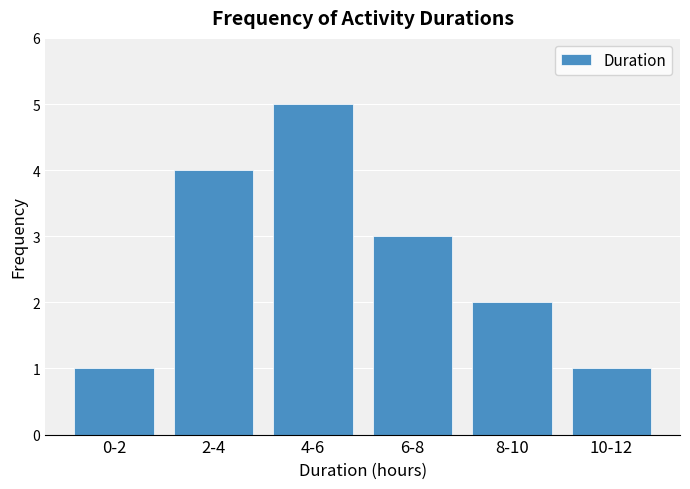

Reading left to right, what are all the values shown in this chart?

0-2=1	2-4=4	4-6=5	6-8=3	8-10=2	10-12=1